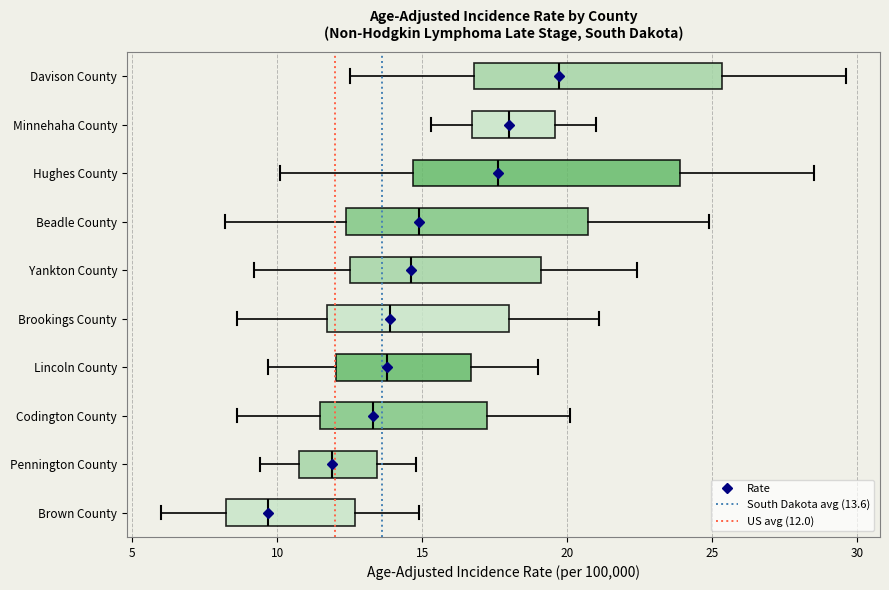

Reading bottom to top, transcribe this box plot: for each box, give where its median line is, the range the box spans, and where its two whiskers end, as read against the x-axis. The values are not printed on the chart, so give them approximately, as read against the axis.

Brown County: median 9.5, box 8.0 to 12.5, whiskers 6.0 to 15.0
Pennington County: median 12.0, box 11.0 to 13.5, whiskers 9.5 to 15.0
Codington County: median 13.5, box 11.5 to 17.0, whiskers 8.5 to 20.0
Lincoln County: median 14.0, box 12.0 to 16.5, whiskers 9.5 to 19.0
Brookings County: median 14.0, box 11.5 to 18.0, whiskers 8.5 to 21.0
Yankton County: median 14.5, box 12.5 to 19.0, whiskers 9.0 to 22.5
Beadle County: median 15.0, box 12.5 to 20.5, whiskers 8.0 to 25.0
Hughes County: median 17.5, box 14.5 to 24.0, whiskers 10.0 to 28.5
Minnehaha County: median 18.0, box 16.5 to 19.5, whiskers 15.5 to 21.0
Davison County: median 19.5, box 17.0 to 25.5, whiskers 12.5 to 29.5